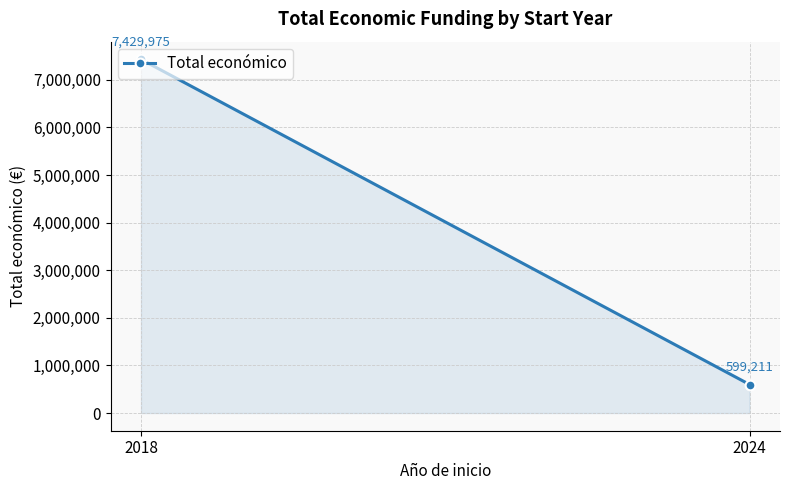

What is the sum of all values?

8029186